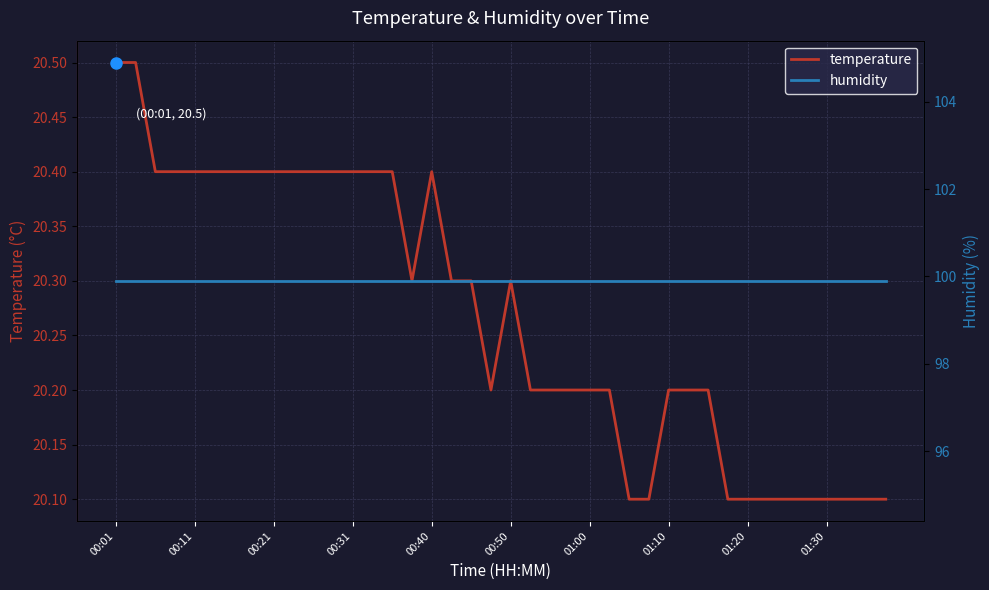

Is this an area chart (filled region under the line)?

No